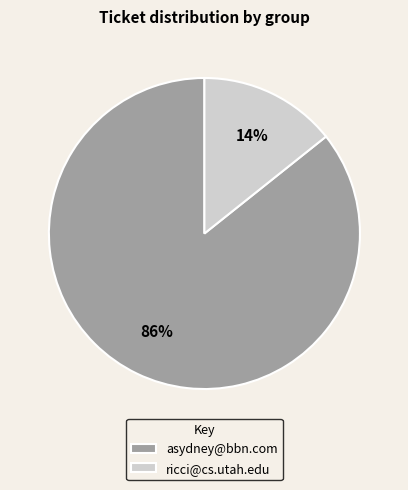

What is the majority slice?

asydney@bbn.com